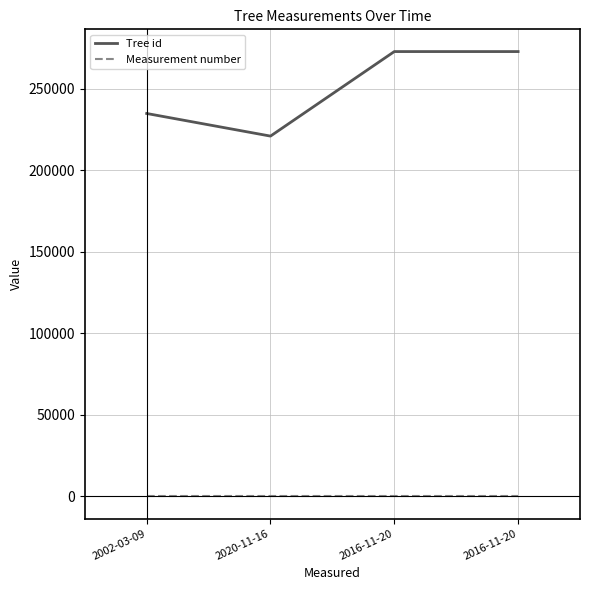

Which series has the largest range (max minus min)?

Tree id